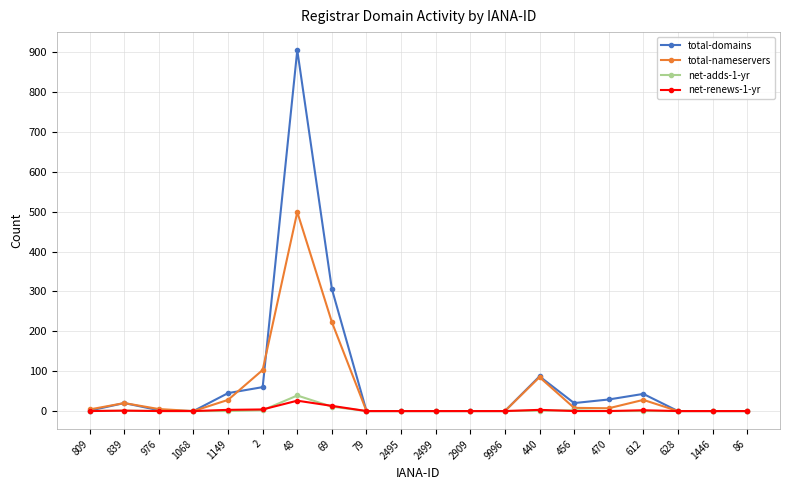

What is the maximum value shown in the chart?

905